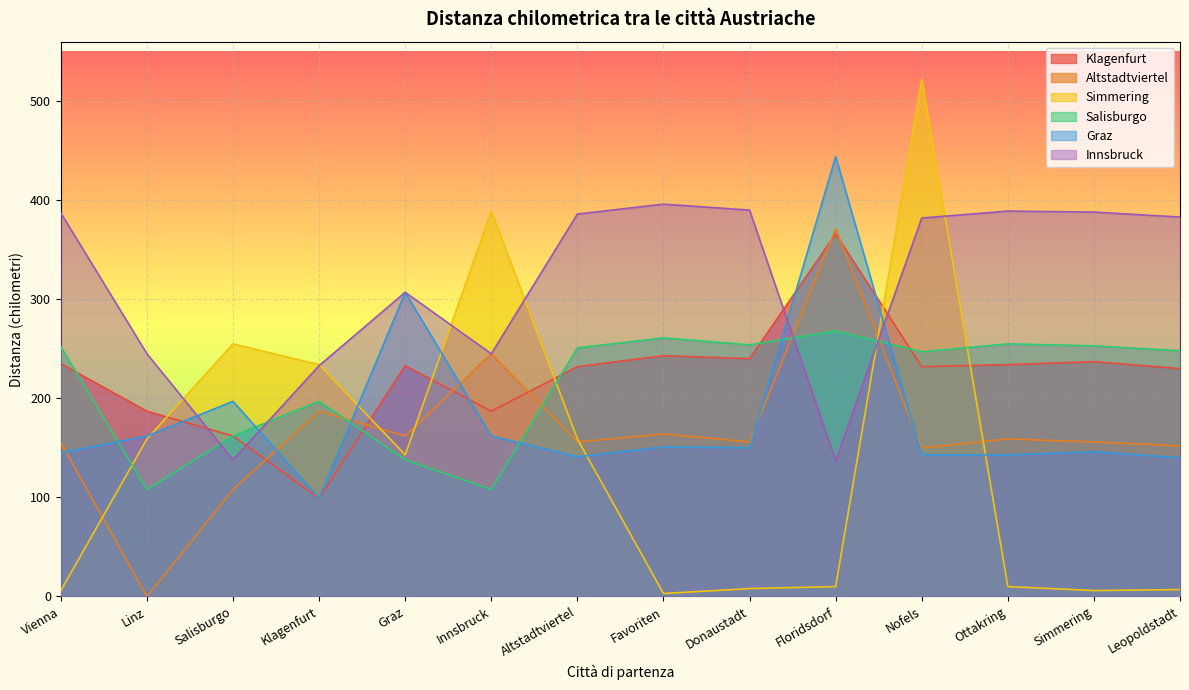

What is the difference between the maximum and minimum values in the Simmering series?

519